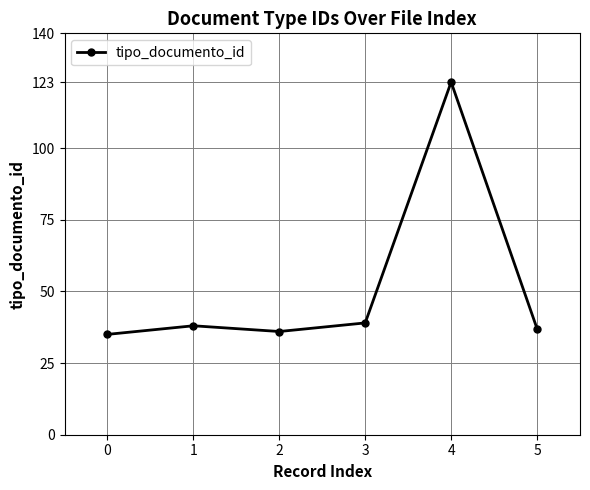

Reading right to left, list all the values displayed in this chart.

37	123	39	36	38	35